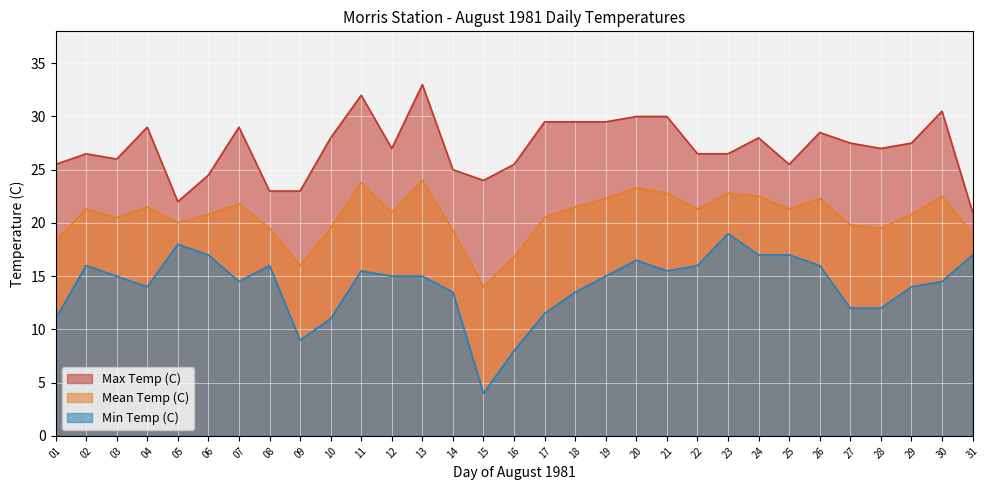

Where does the Min Temp (C) series first go above 15?

02